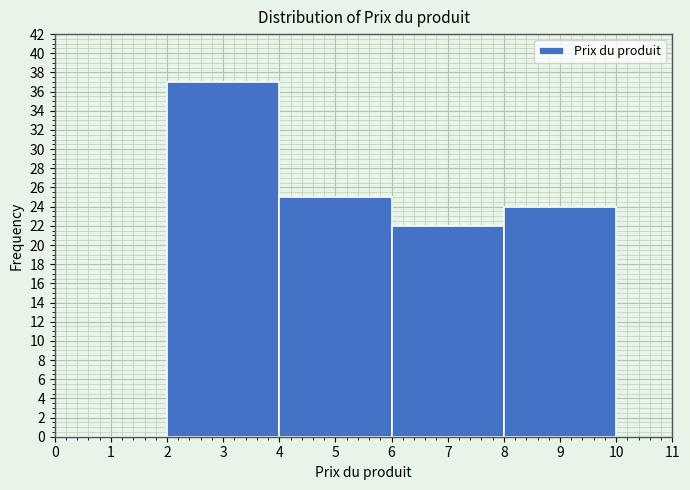

Reading left to right, transcribe this chart: for each bar, give the range it covers on the x-axis and its height. The values are not printed on the chart, so give them approximately, as read against the axis.

0 to 2: 0
2 to 4: 37
4 to 6: 25
6 to 8: 22
8 to 10: 24